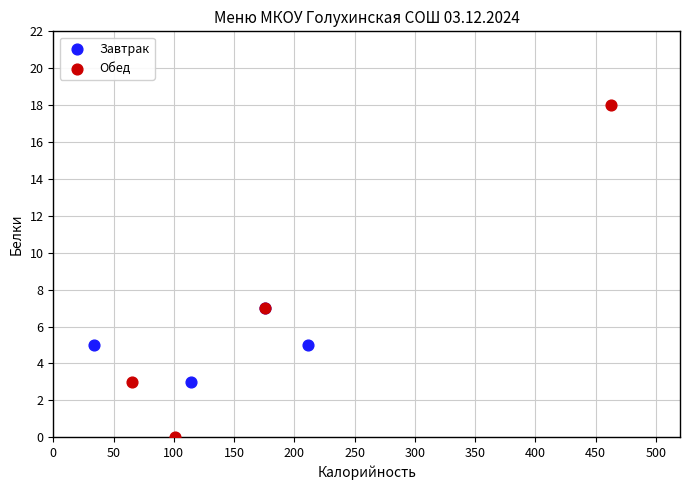

Which series contains the highest Y value?

Обед